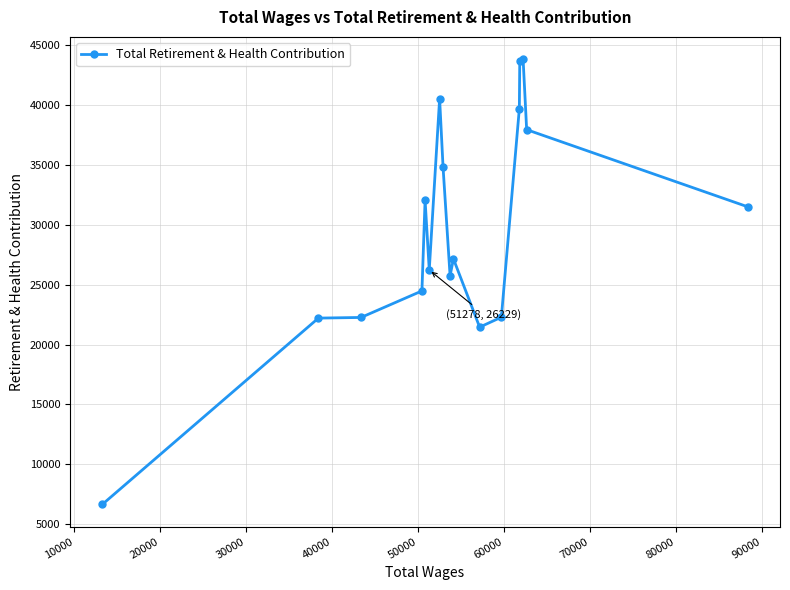

What is the sum of all values?

502621